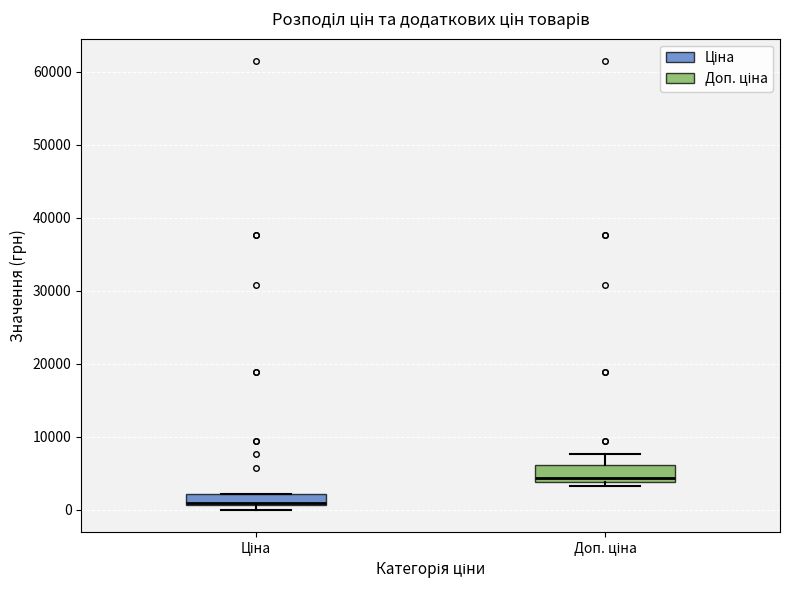

Where is the lower edge of the box for Доп. ціна on the y-axis? The values are not printed on the chart, so give them approximately, as read against the axis.

4000